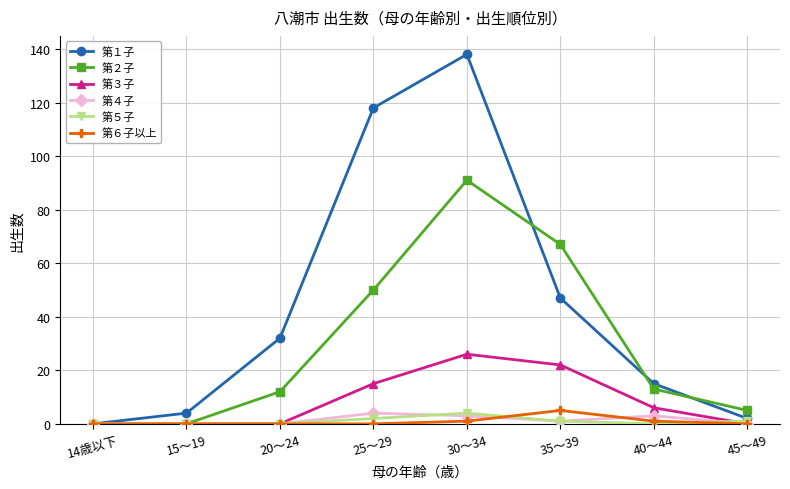

True or false: 第３子 has a value of 17 at 45～49.

False